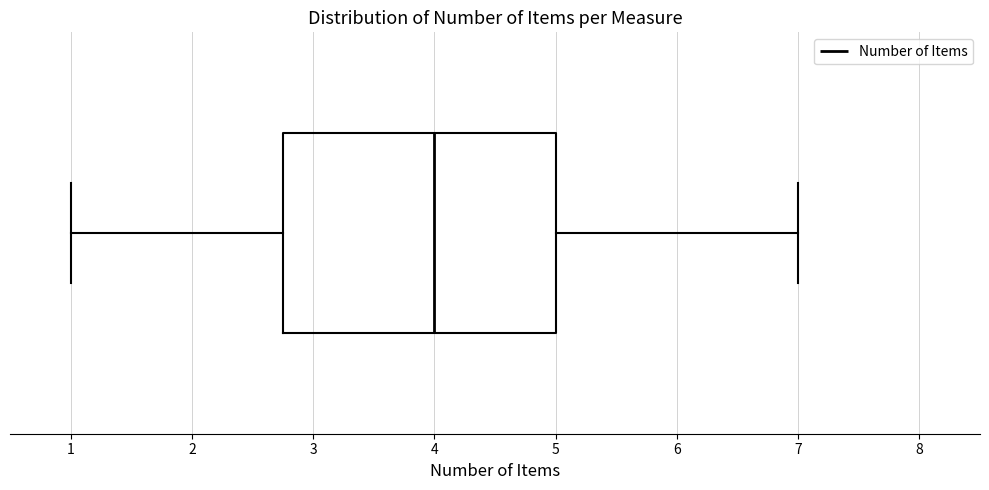

Read this box plot against the x-axis: the position of the median line, the range covered by the box, and the ends of both whiskers. The values are not printed on the chart, so give them approximately, as read against the axis.

median 4.0, box 2.8 to 5.0, whiskers 1.0 to 7.0